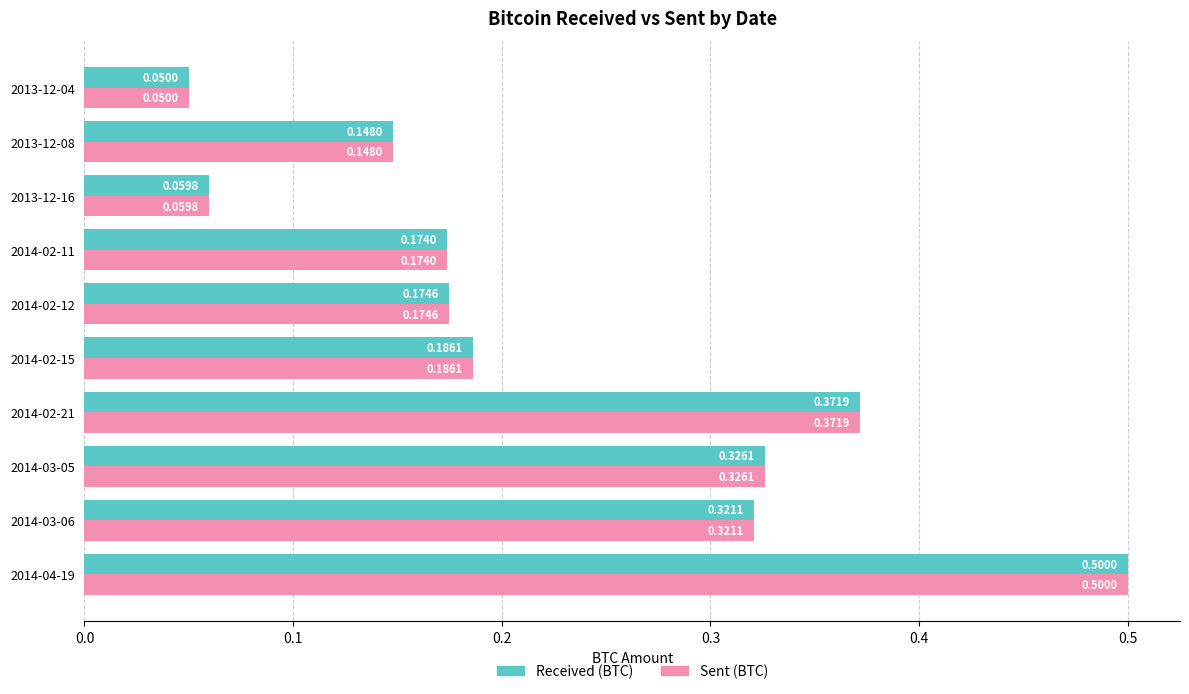

What is the total value across all series at 2014-03-05?

0.7